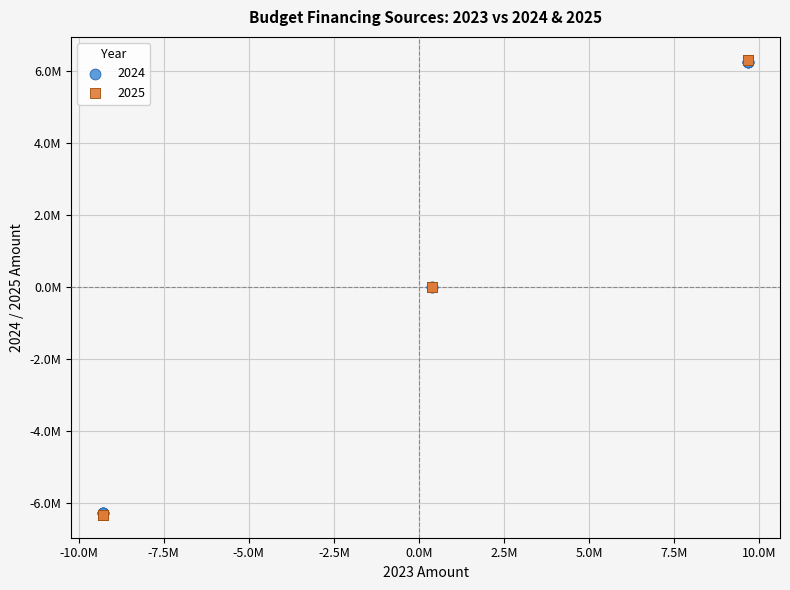

What are all the series names shown in the legend?

2024, 2025